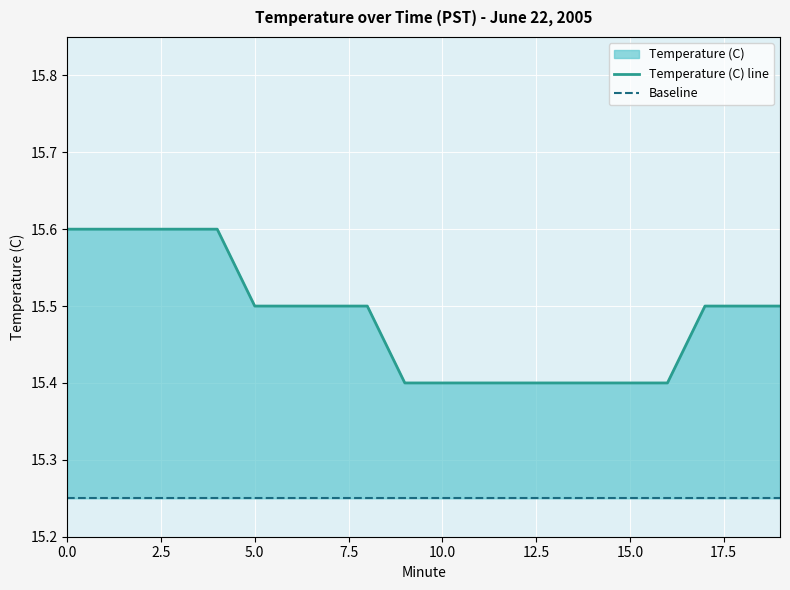

What is the sum of the Baseline values at 12 and 10?

30.5